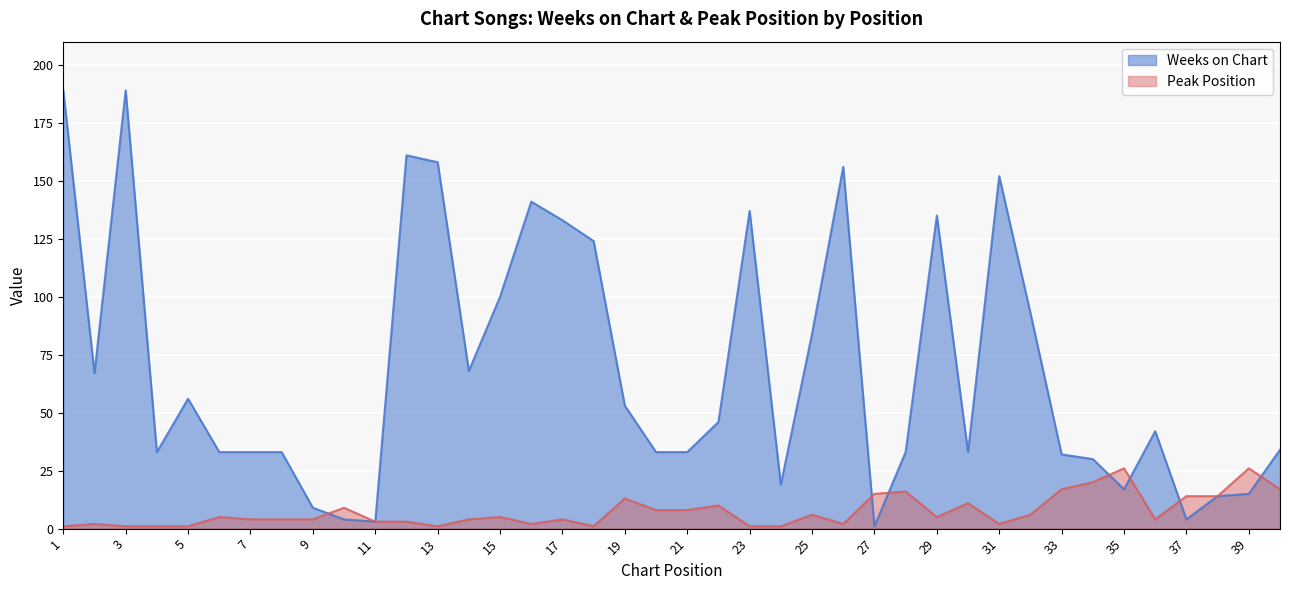

Is it true that Weeks on Chart equals 4 at 10?

True